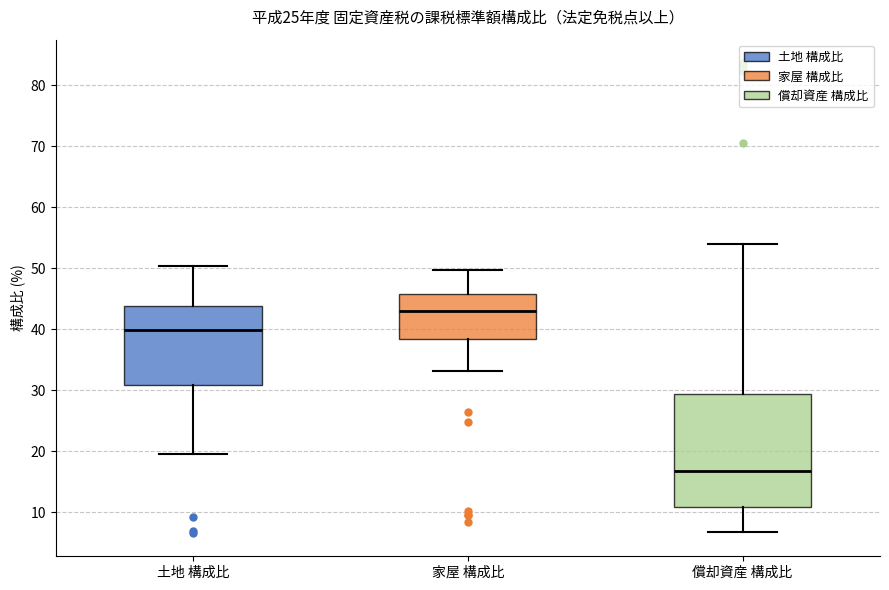

Reading left to right, transcribe this box plot: for each box, give where its median line is, the range the box spans, and where its two whiskers end, as read against the y-axis. The values are not printed on the chart, so give them approximately, as read against the axis.

土地 構成比: median 40, box 31 to 44, whiskers 20 to 50
家屋 構成比: median 43, box 38 to 46, whiskers 33 to 50
償却資産 構成比: median 17, box 11 to 29, whiskers 7 to 54